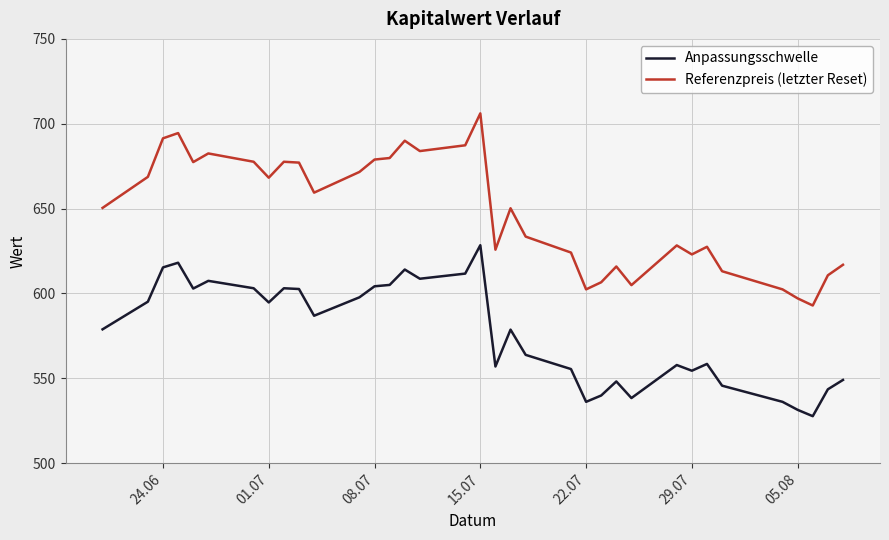

Which series has the widest spread of values?

Referenzpreis (letzter Reset)